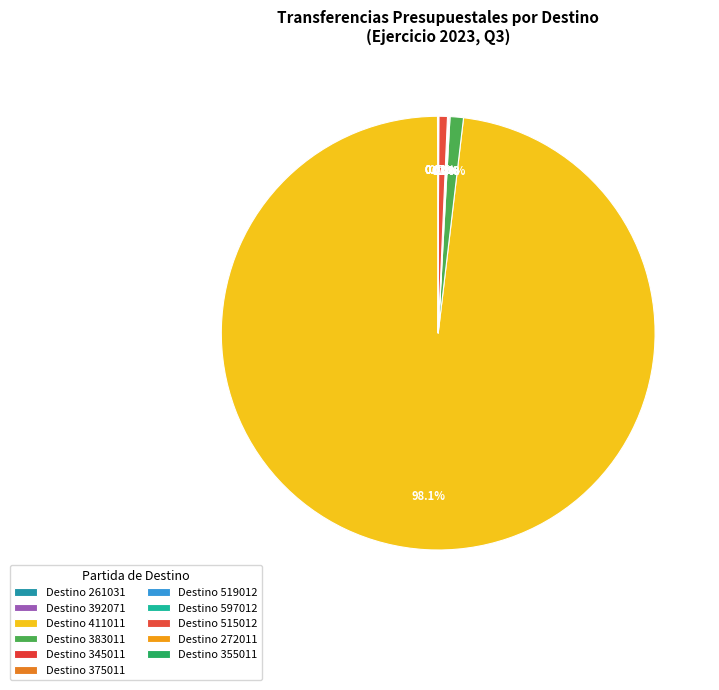

Does any single category account for the majority?

Yes